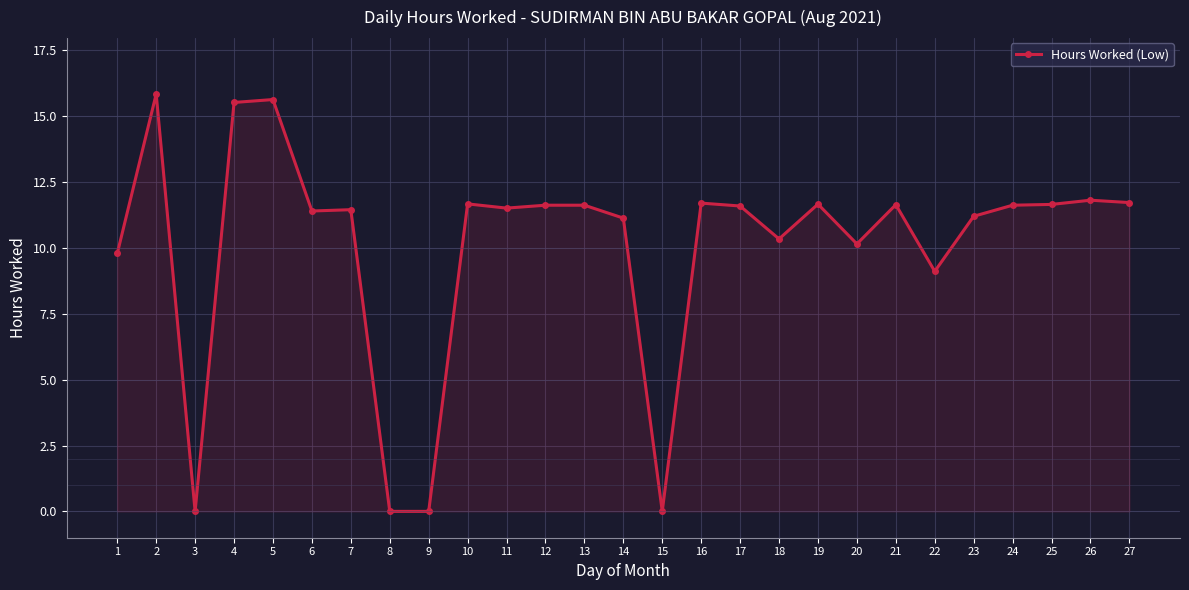

Where is the first local minimum?

3